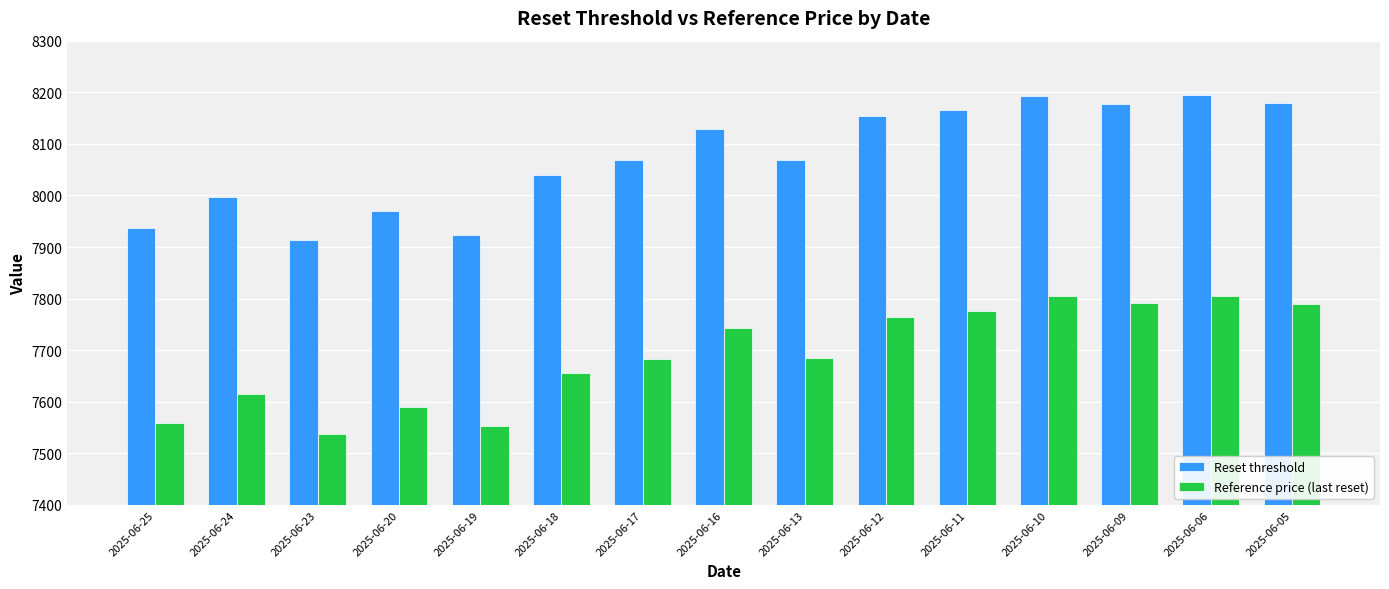

What is the difference between the maximum and minimum values in the Reset threshold series?

280.9